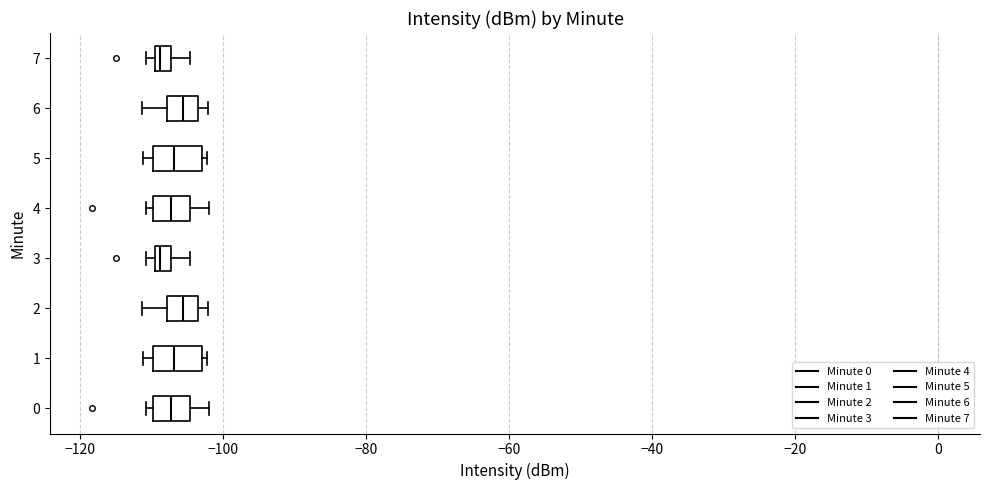

Where is the left edge of the box at y = 2 on the x-axis? The values are not printed on the chart, so give them approximately, as read against the axis.

-108